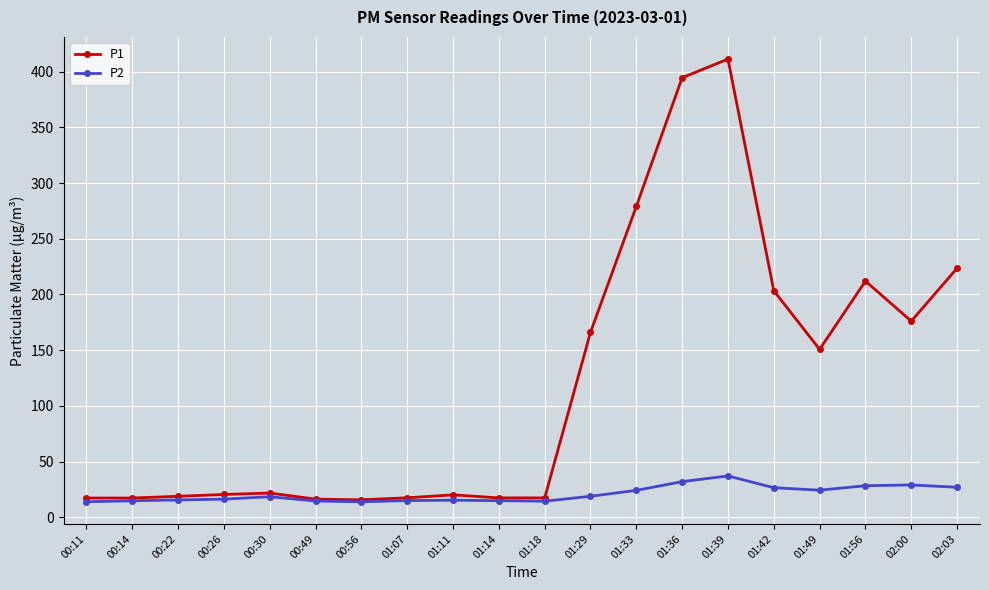

Which category has the highest value across all series?

01:39